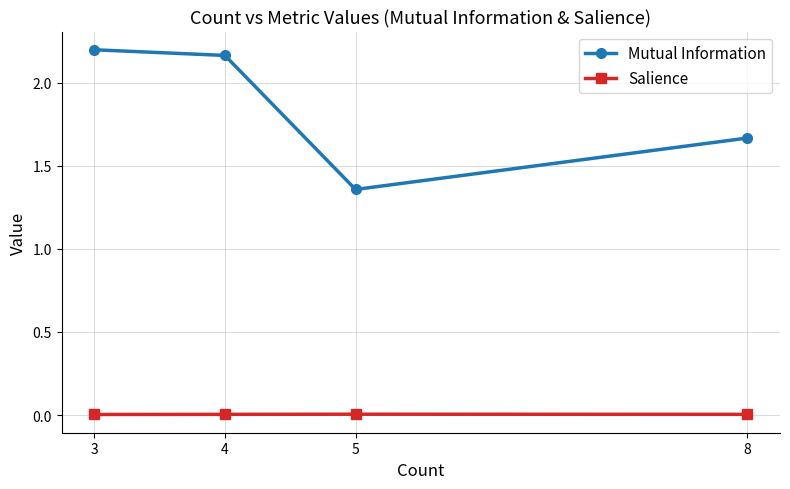

At which category does Mutual Information reach its first local valley?

5